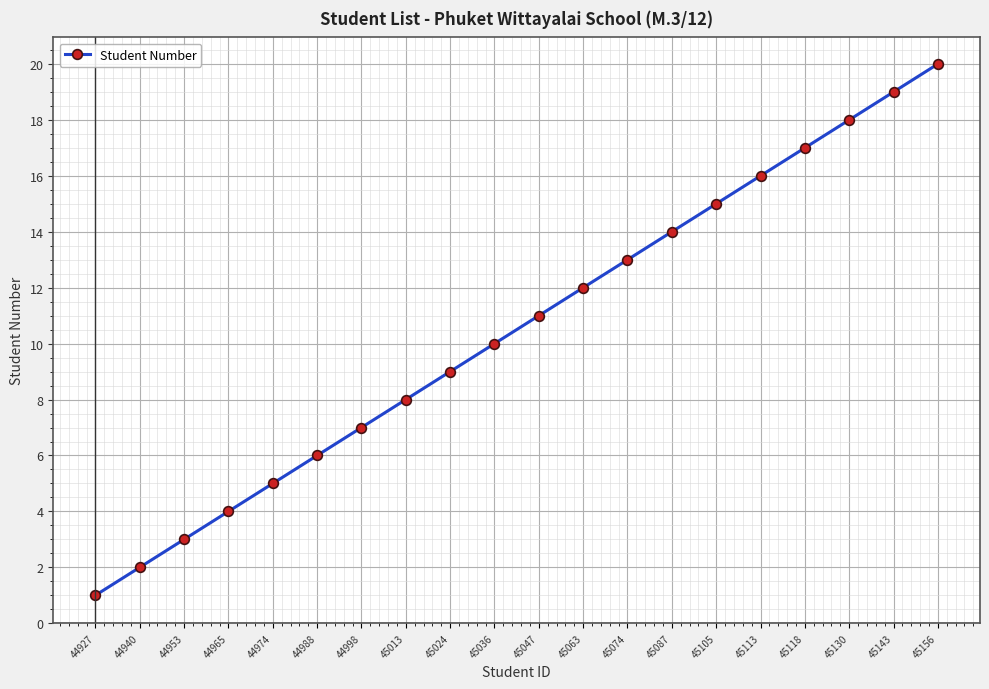

List the labels in order of value, smallest first.

44927, 44940, 44953, 44965, 44974, 44988, 44998, 45013, 45024, 45036, 45047, 45063, 45074, 45087, 45105, 45113, 45118, 45130, 45143, 45156